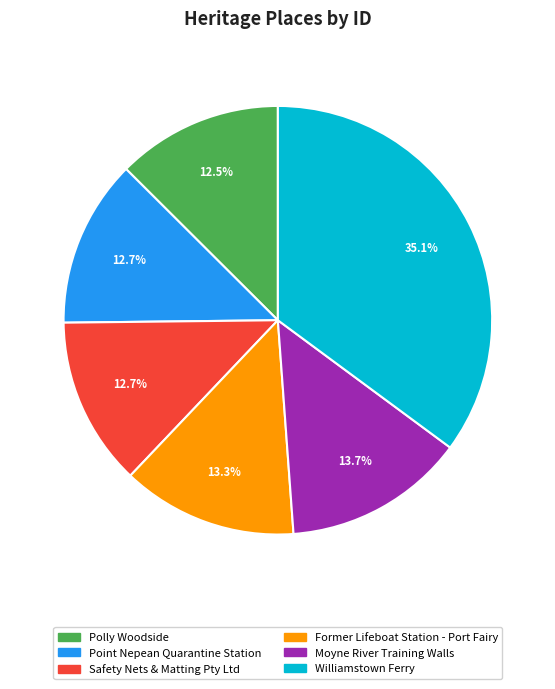

What percentage is NOT represented by Former Lifeboat Station - Port Fairy?

86.7%